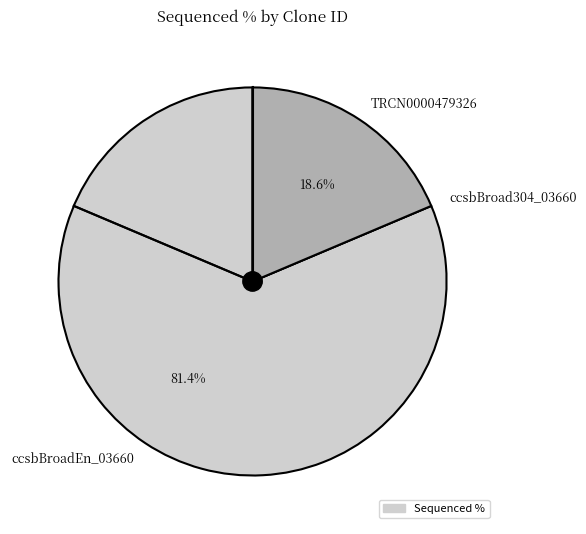

To the nearest percent, what percentage of the pie is TRCN0000479326?

19%